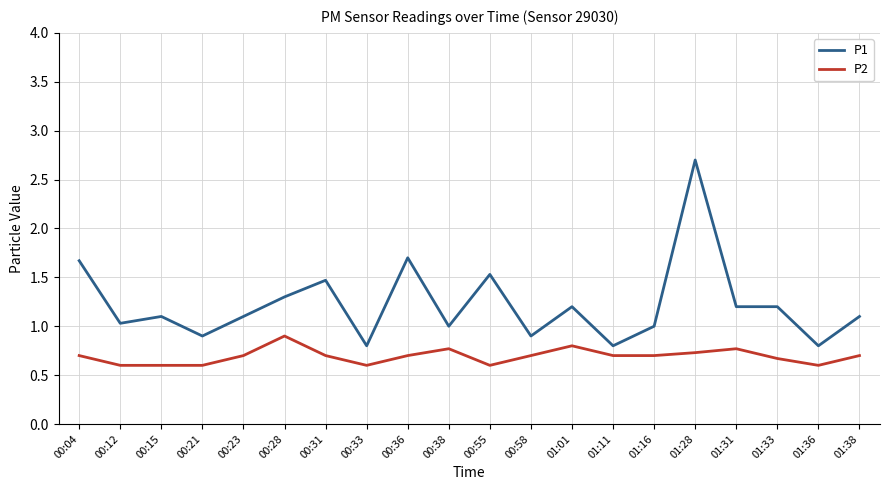

Which series changed the most between 00:58 and 01:01?

P1